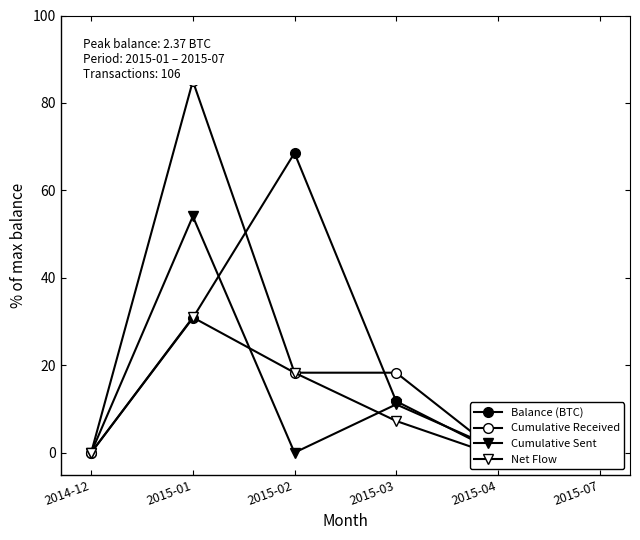

Where is the first local maximum for Cumulative Sent?

2015-01